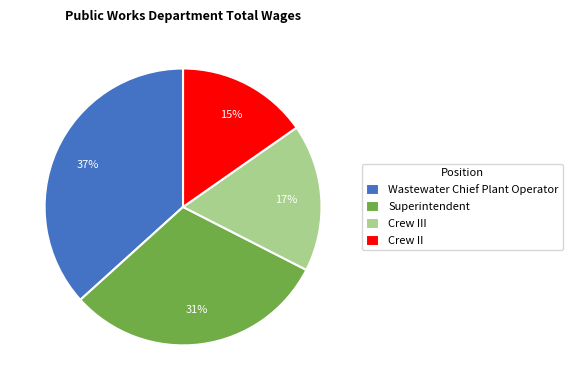

What percentage is the Wastewater Chief Plant Operator slice, to the nearest percent?

37%